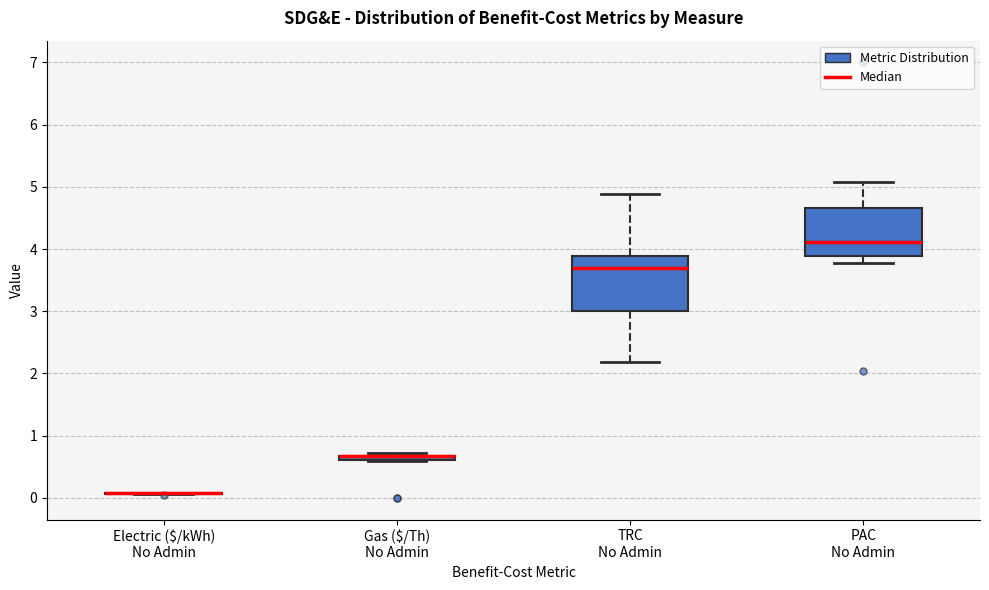

Comparing the boxes themselves (not the whiskers), which one is the tallest?

TRC No Admin